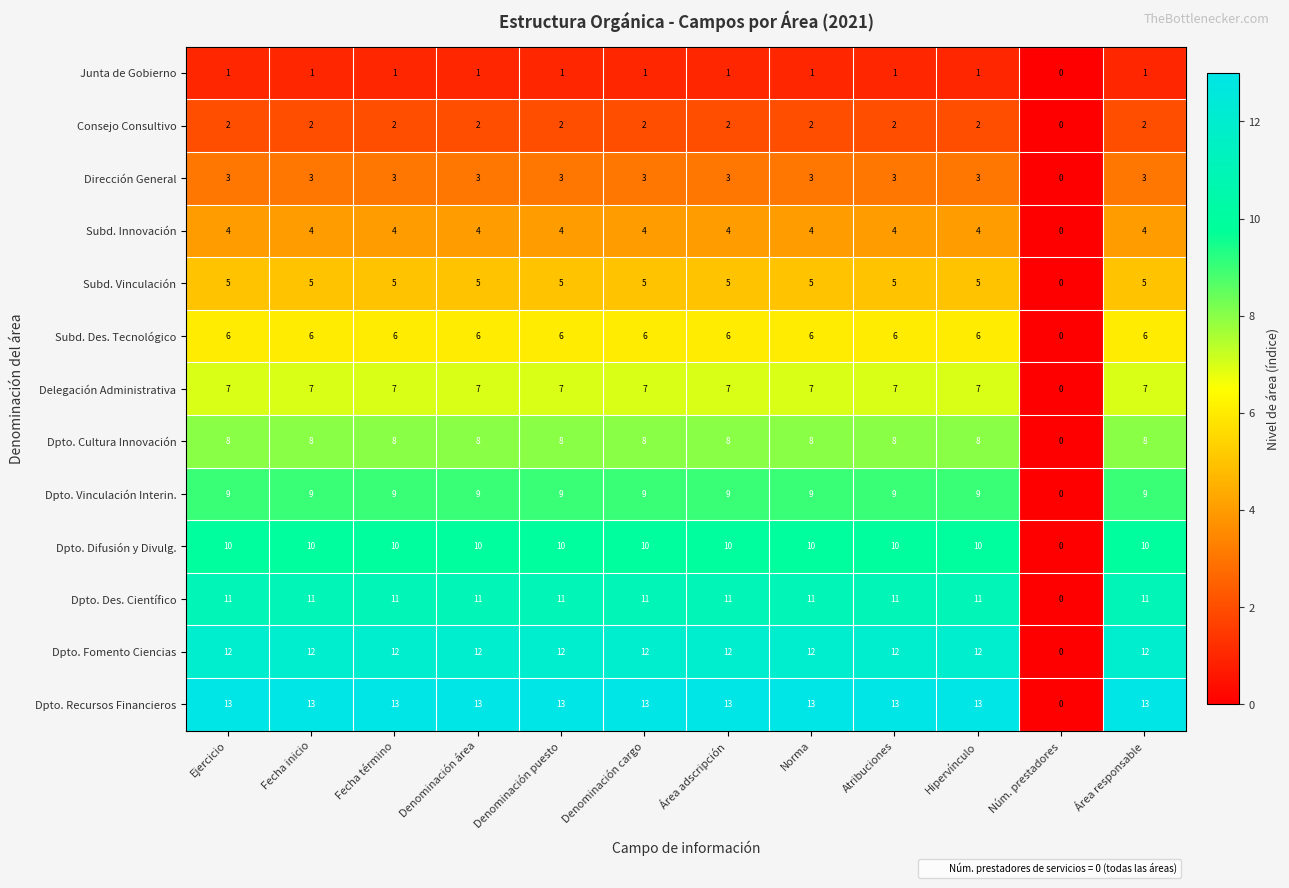

How many data points does each series have?

12